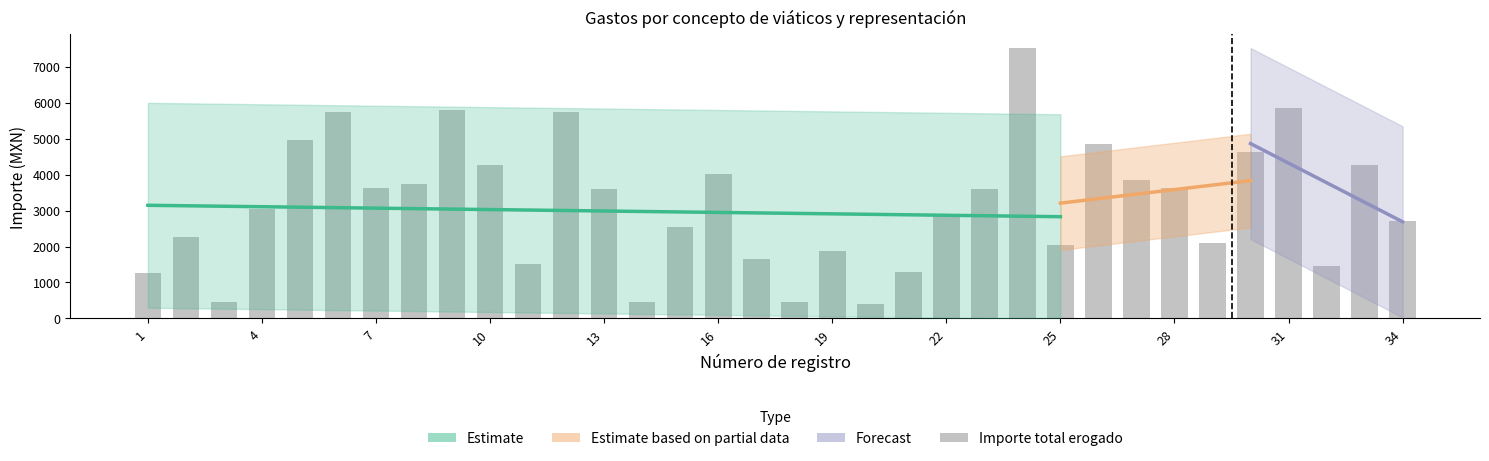

Is it true that the value at 27 is 3850.0?

True